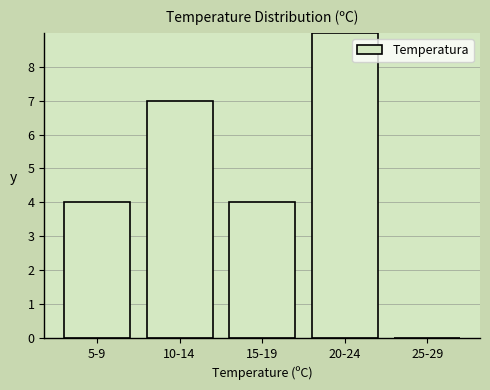

Reading left to right, extract all data points from this chart.

5-9=4	10-14=7	15-19=4	20-24=9	25-29=0